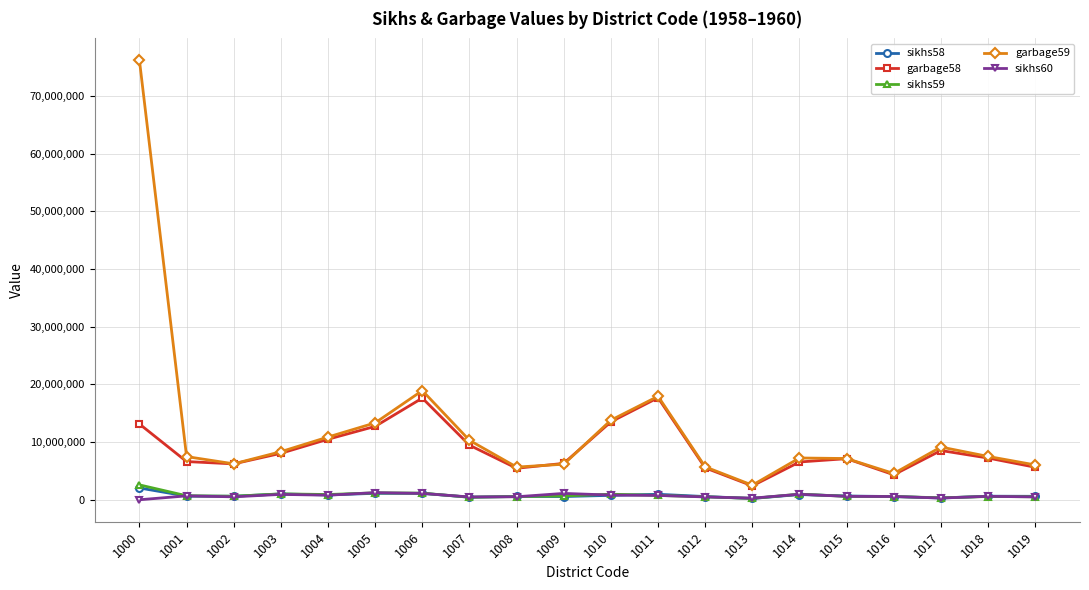

Which series has the largest total across all categories?

garbage59